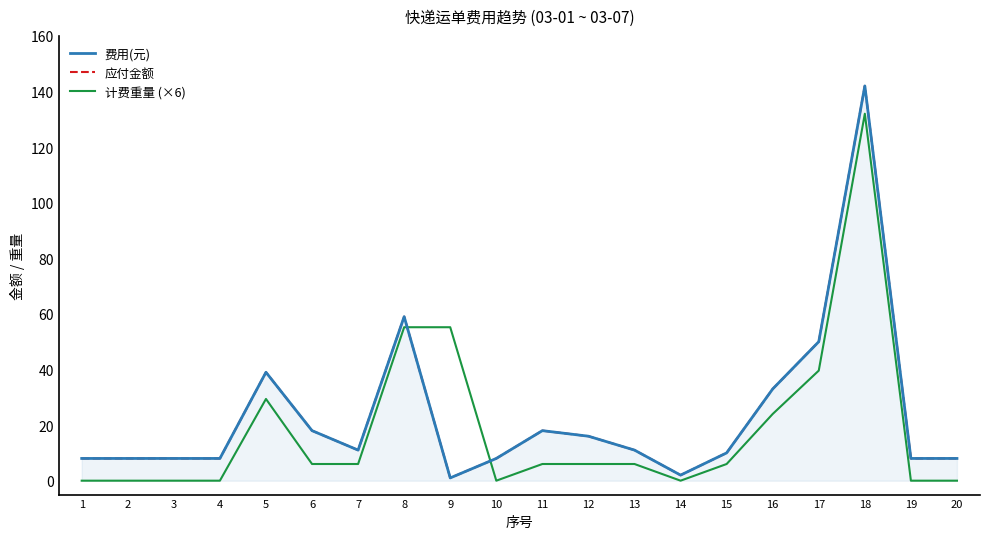

At which category is the sum across all series the highest?

18